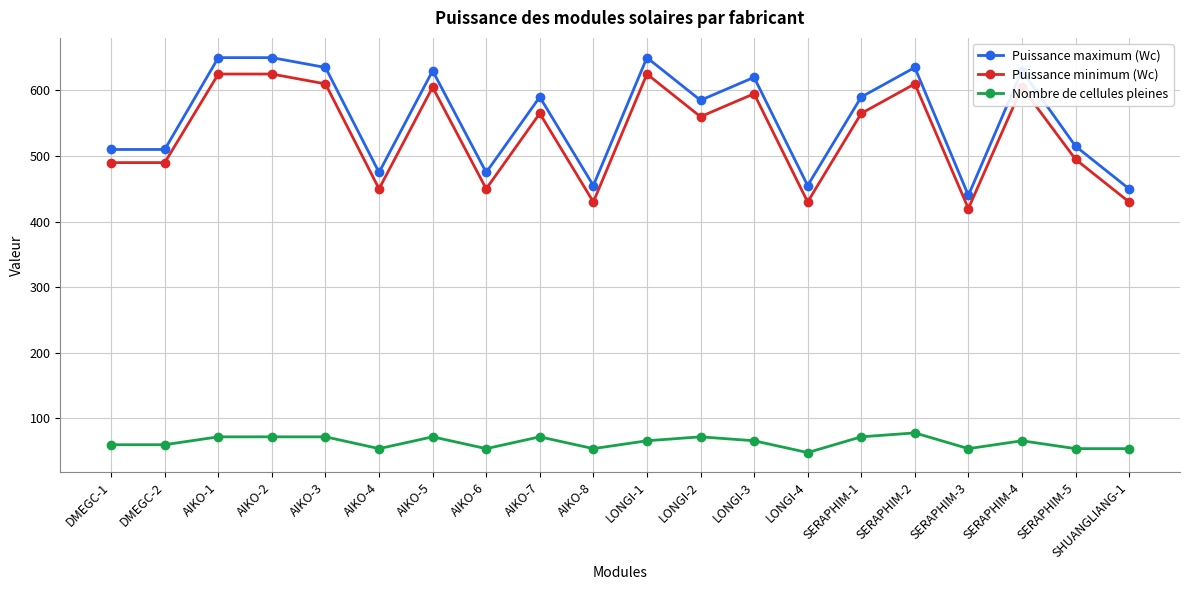

What is the difference between the maximum and minimum values in the Puissance minimum (Wc) series?

205